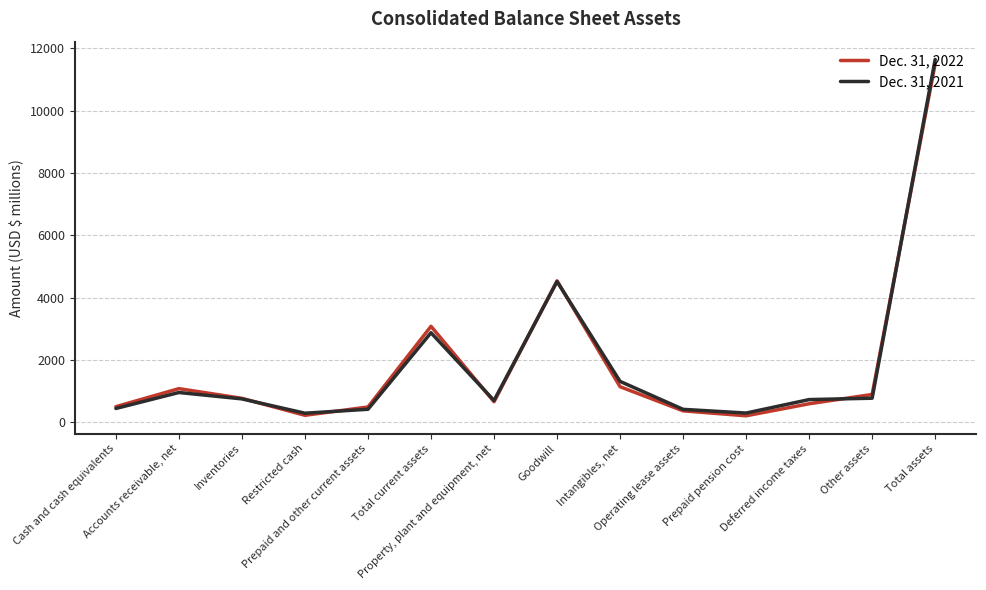

What is the maximum value shown in the chart?

11641